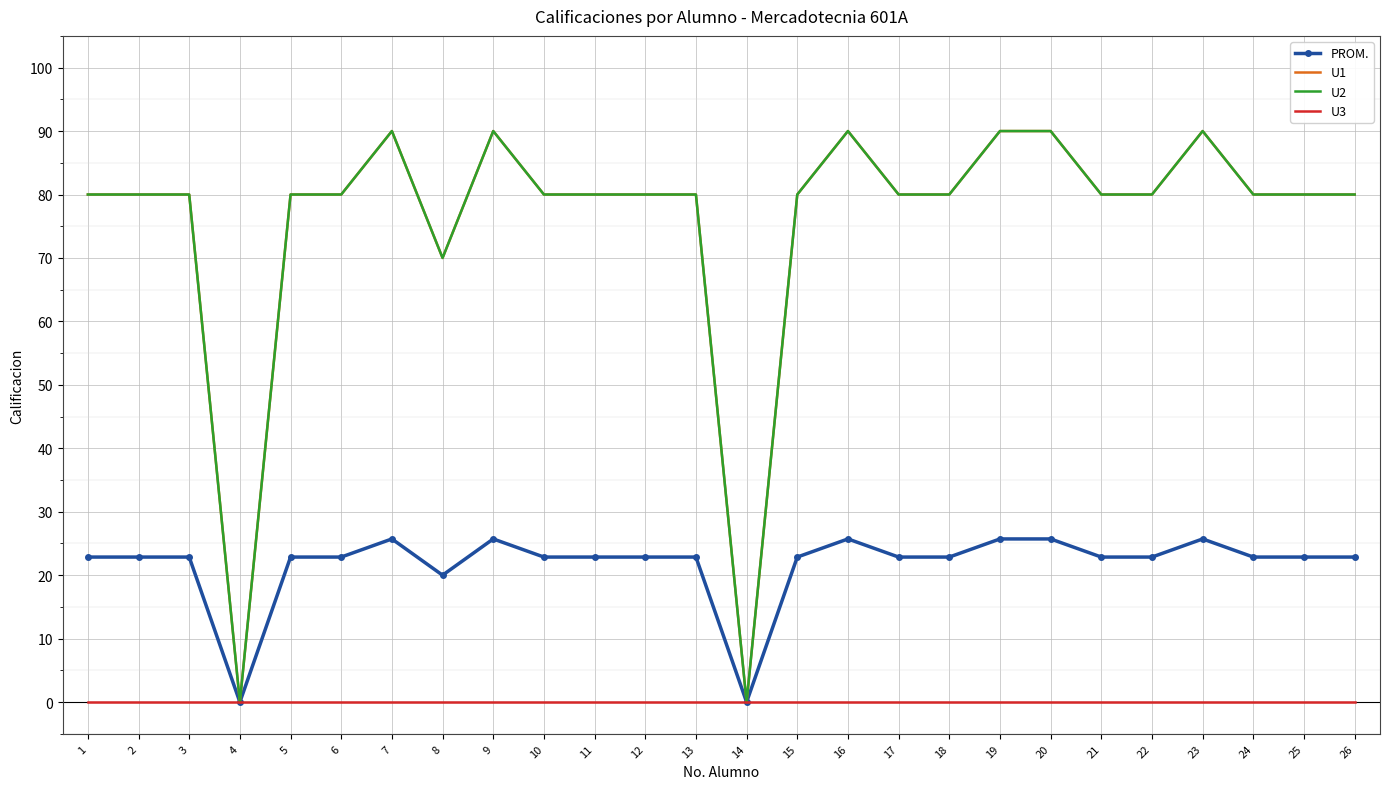

How many series are shown in this chart?

4